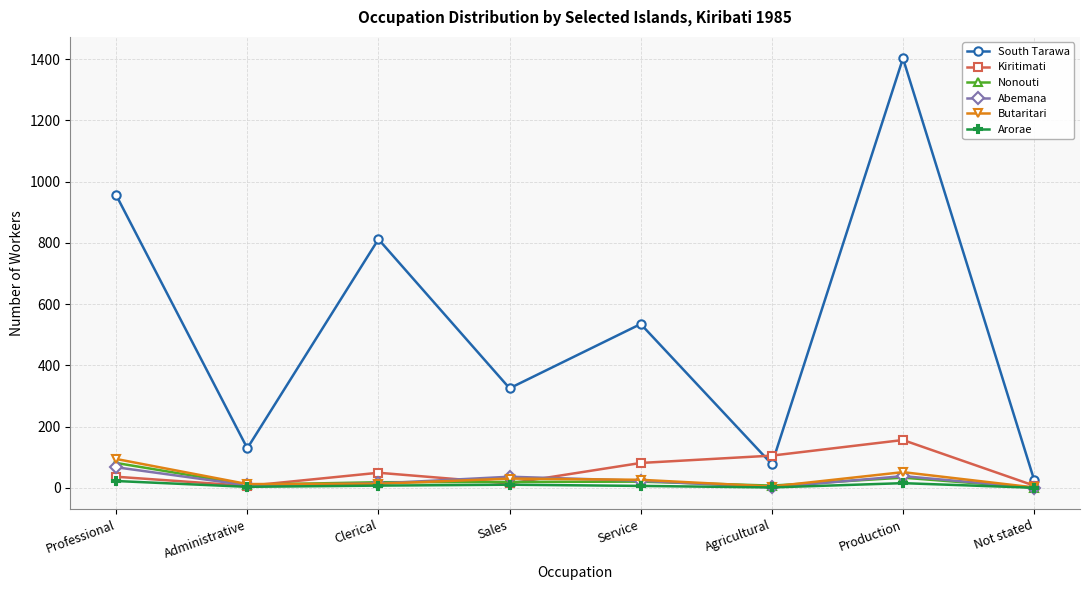

Which series has the largest total across all categories?

South Tarawa